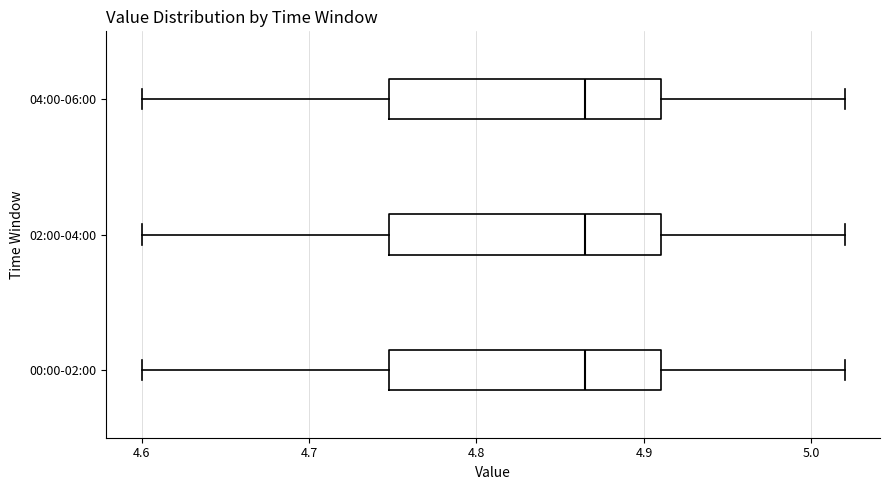

Where does the left whisker of the box for 00:00-02:00 end on the x-axis? The values are not printed on the chart, so give them approximately, as read against the axis.

4.60